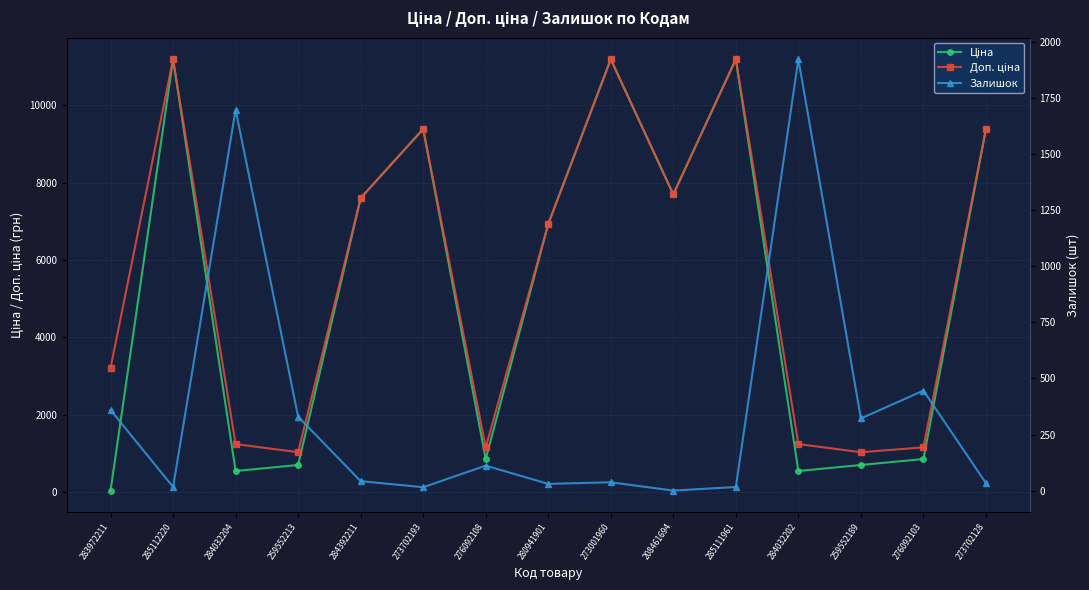

What is the highest value of the Доп. ціна series?

11188.2